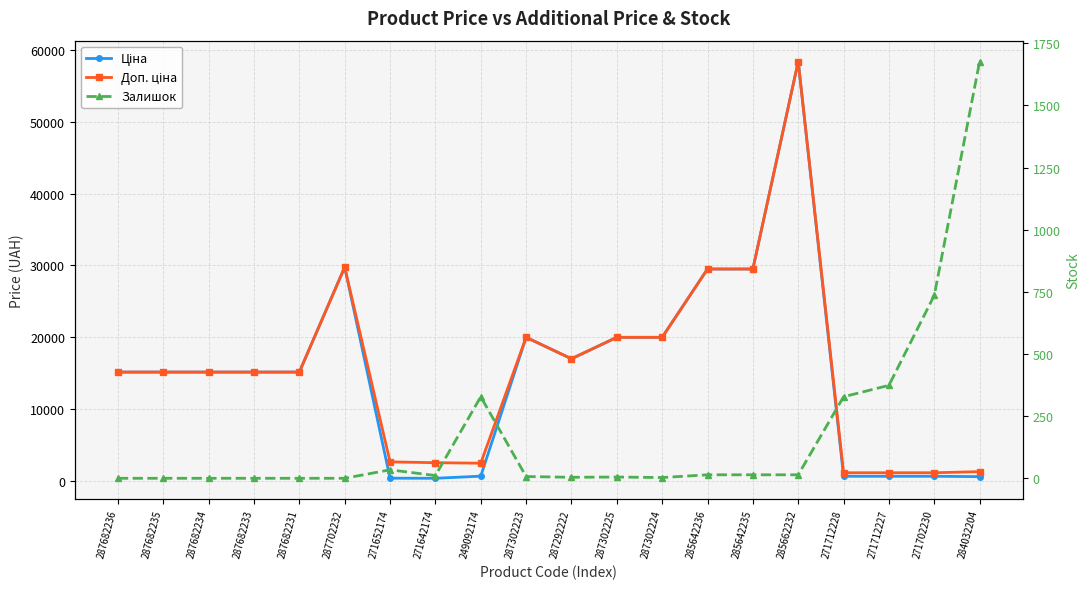

True or false: Залишок has more than 1 points higher than both neighbors.

True